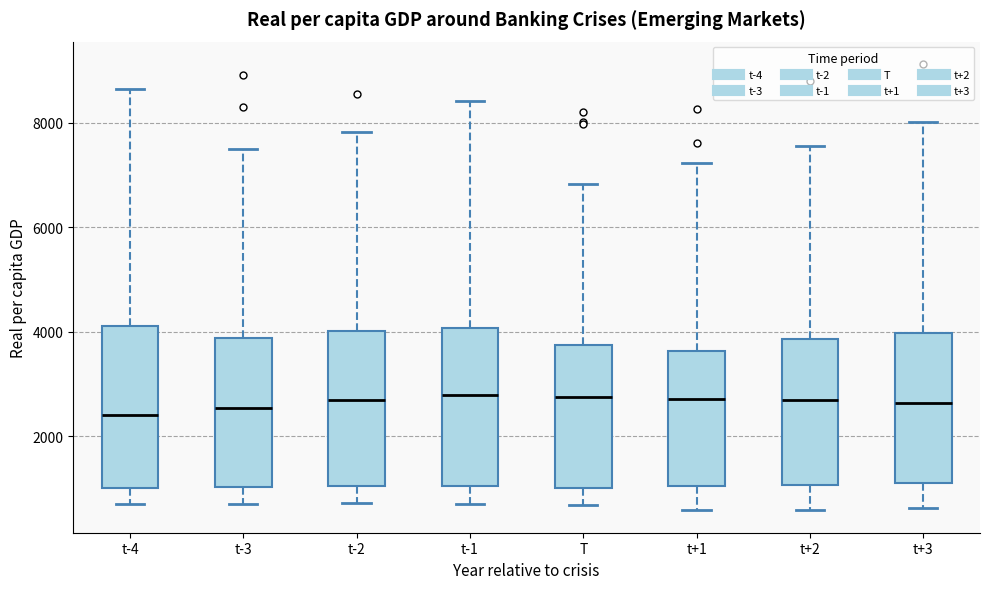

Where is the upper edge of the box for t-3 on the y-axis? The values are not printed on the chart, so give them approximately, as read against the axis.

3800